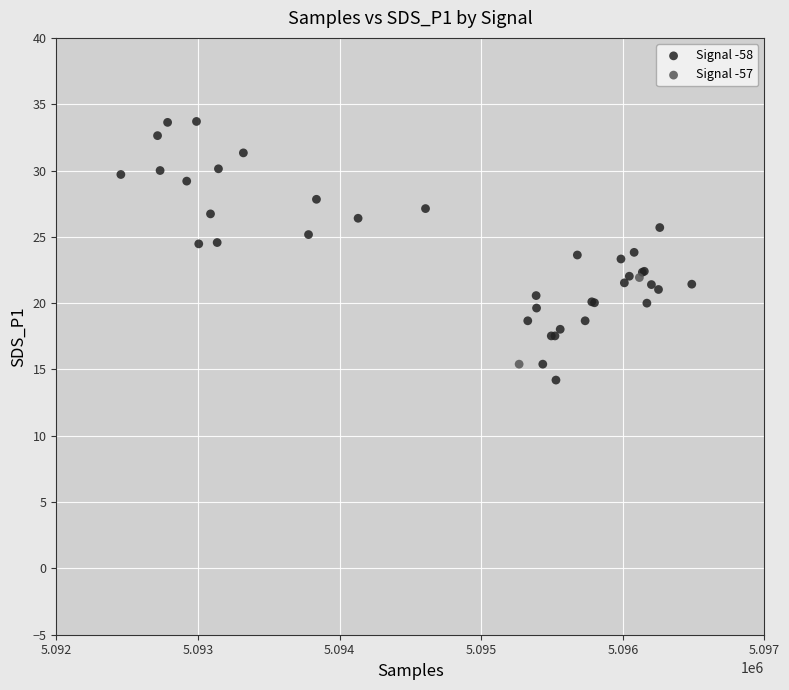

What are all the series names shown in the legend?

Signal -58, Signal -57